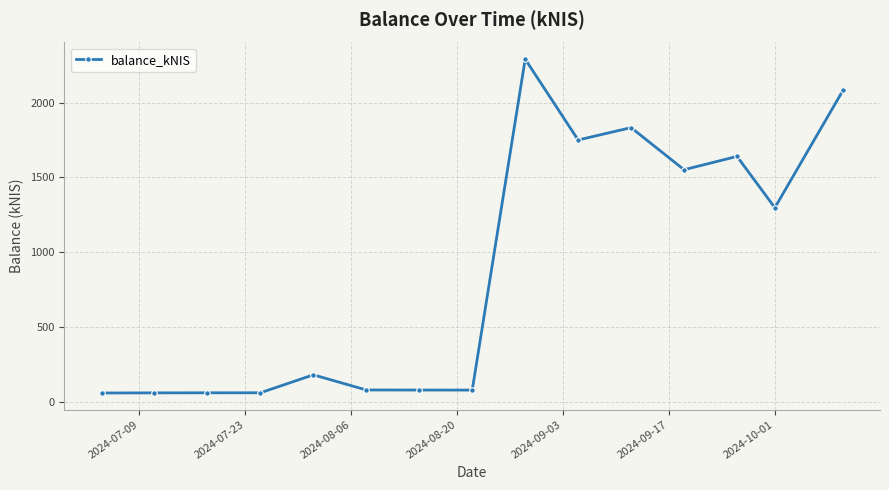

What is the sum of all values?

13127.8